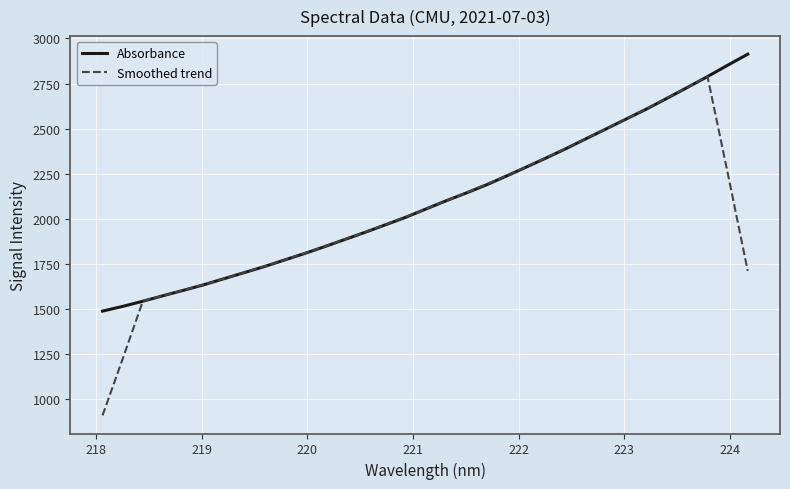

What is the average value of the Smoothed trend series?

2024.6